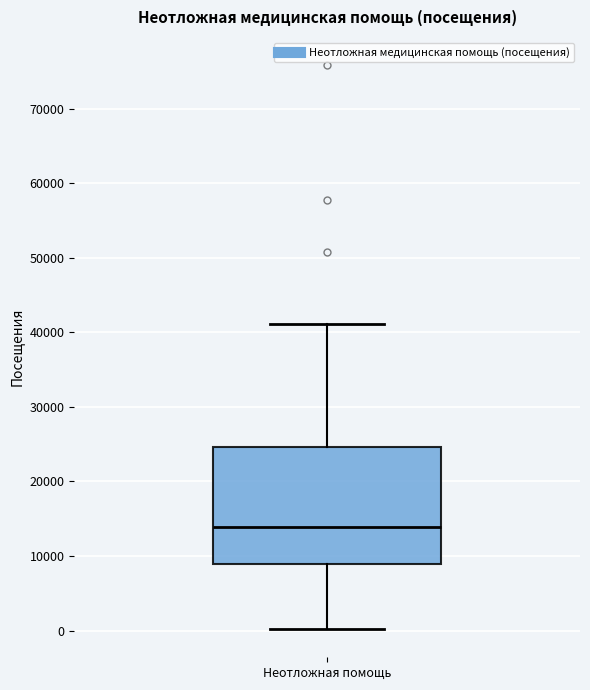

Read this box plot against the y-axis: the position of the median line, the range covered by the box, and the ends of both whiskers. The values are not printed on the chart, so give them approximately, as read against the axis.

median 14000, box 9000 to 25000, whiskers 0 to 41000